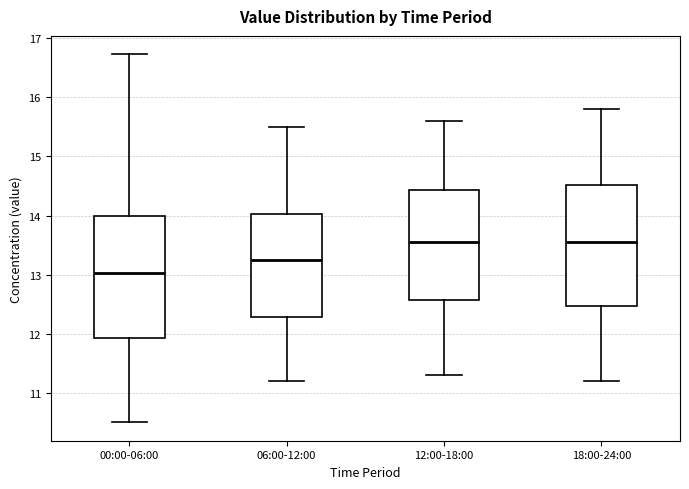

Reading left to right, transcribe this box plot: for each box, give where its median line is, the range the box spans, and where its two whiskers end, as read against the y-axis. The values are not printed on the chart, so give them approximately, as read against the axis.

00:00-06:00: median 13.0, box 11.9 to 14.0, whiskers 10.5 to 16.7
06:00-12:00: median 13.3, box 12.3 to 14.0, whiskers 11.2 to 15.5
12:00-18:00: median 13.6, box 12.6 to 14.4, whiskers 11.3 to 15.6
18:00-24:00: median 13.6, box 12.5 to 14.5, whiskers 11.2 to 15.8